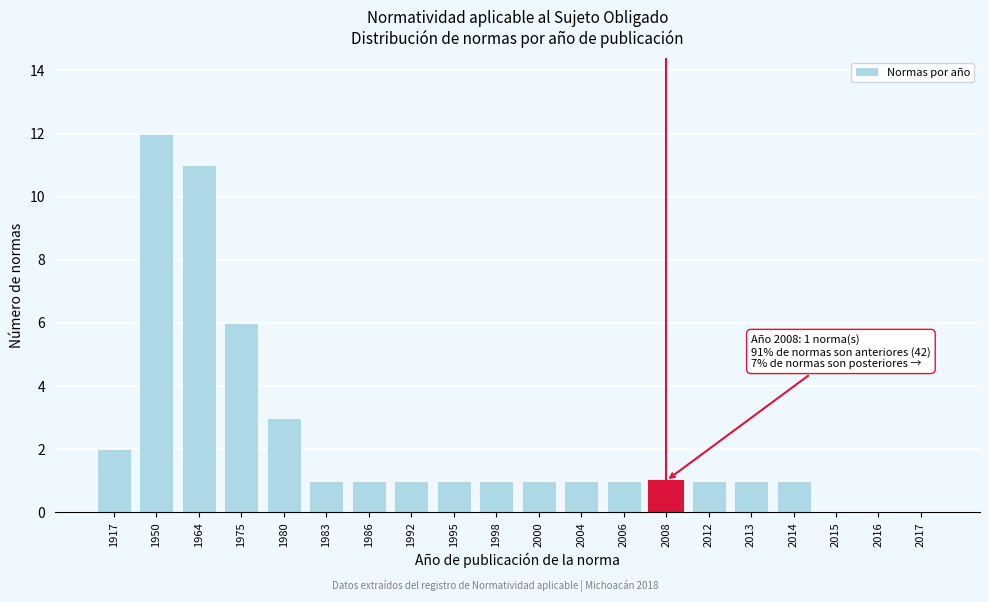

Reading left to right, list all the values displayed in this chart.

1917=2	1950=12	1964=11	1975=6	1980=3	1983=1	1986=1	1992=1	1995=1	1998=1	2000=1	2004=1	2006=1	2008=1	2012=1	2013=1	2014=1	2015=0	2016=0	2017=0